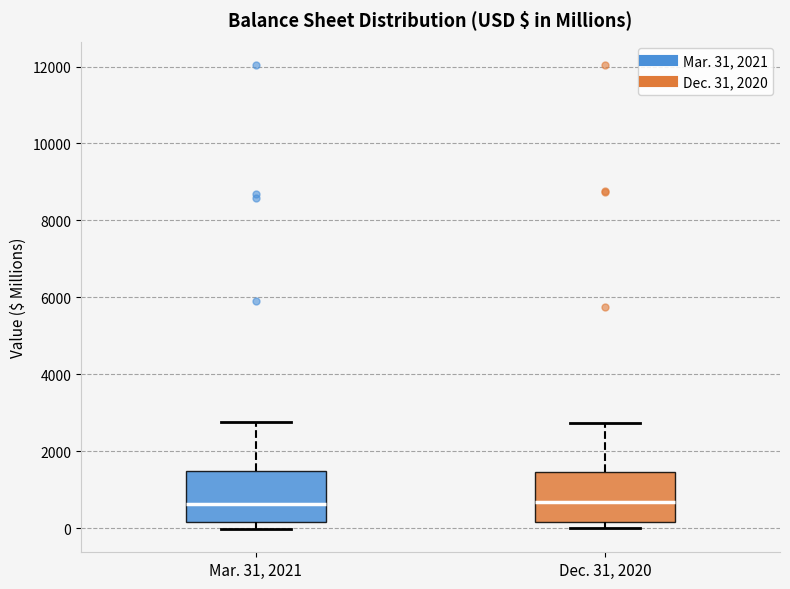

Where does the median line of the box for Dec. 31, 2020 sit on the y-axis? The values are not printed on the chart, so give them approximately, as read against the axis.

600